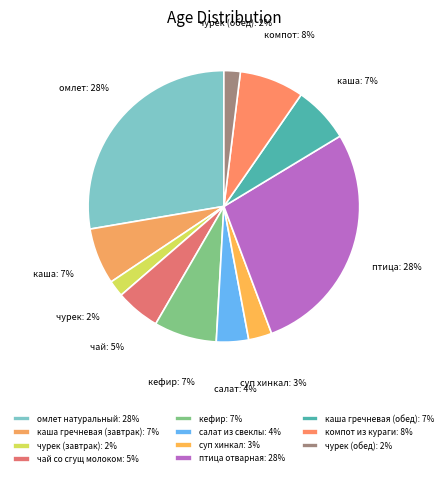

True or false: компот из кураги accounts for 21% of the total.

False